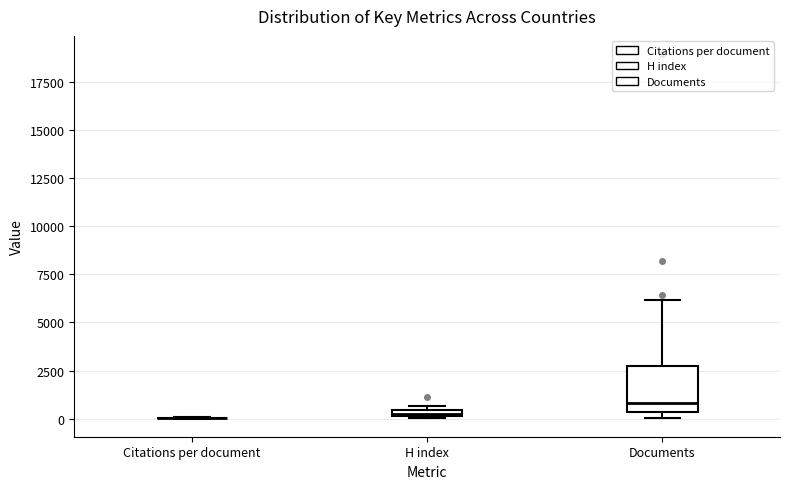

Which box is the tallest, from its lower edge to its upper edge?

Documents